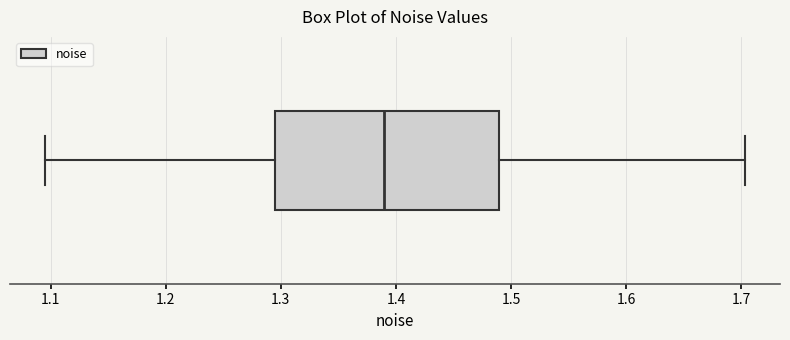

Transcribe this box plot: give where the median line is, the range the box spans, and where the two whiskers end, as read against the x-axis. The values are not printed on the chart, so give them approximately, as read against the axis.

median 1.39, box 1.29 to 1.49, whiskers 1.10 to 1.70